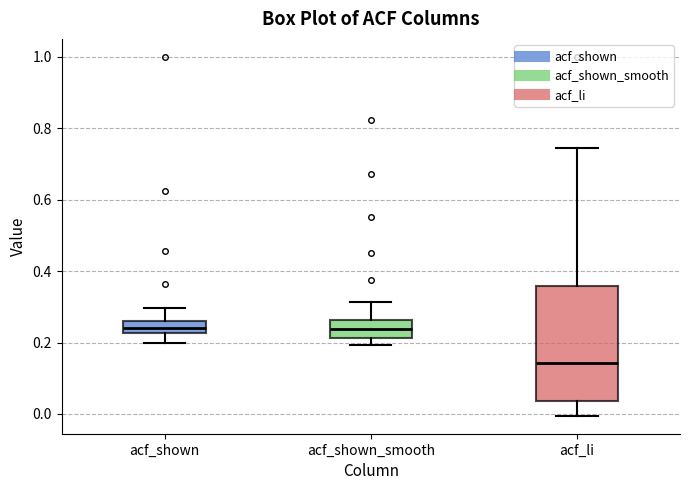

Comparing the boxes themselves (not the whiskers), which one is the tallest?

acf_li